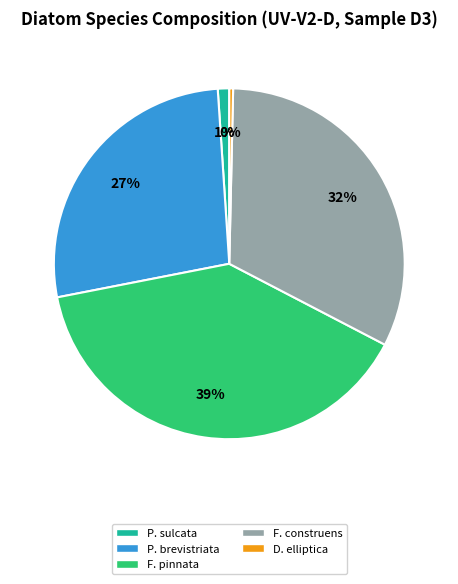

Count the number of slices in the pie.

5